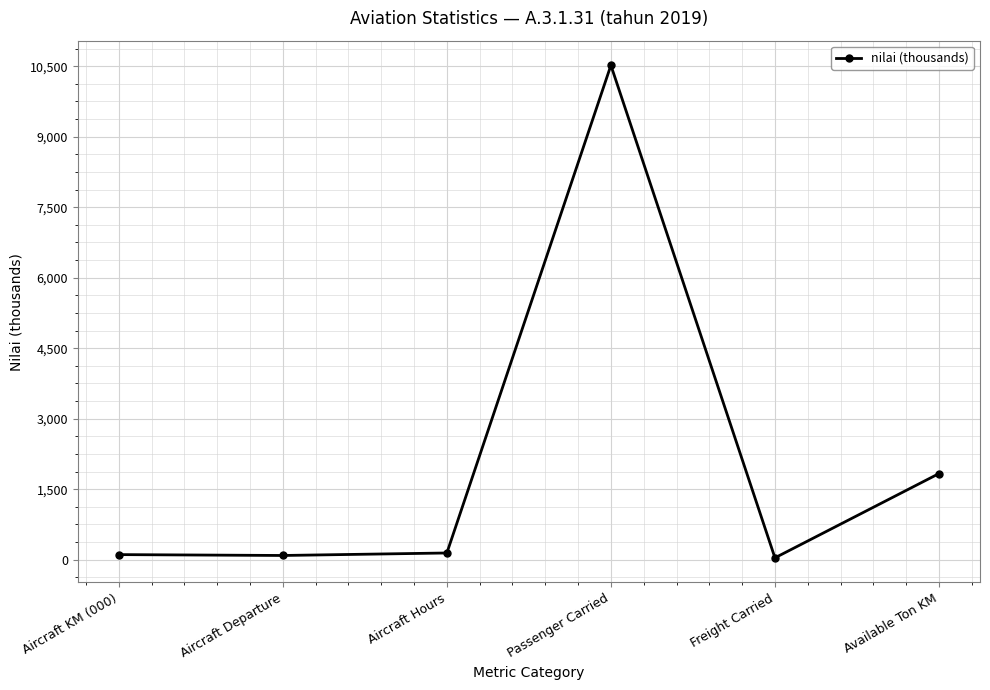

True or false: there are more than 2 points higher than both neighbors.

False